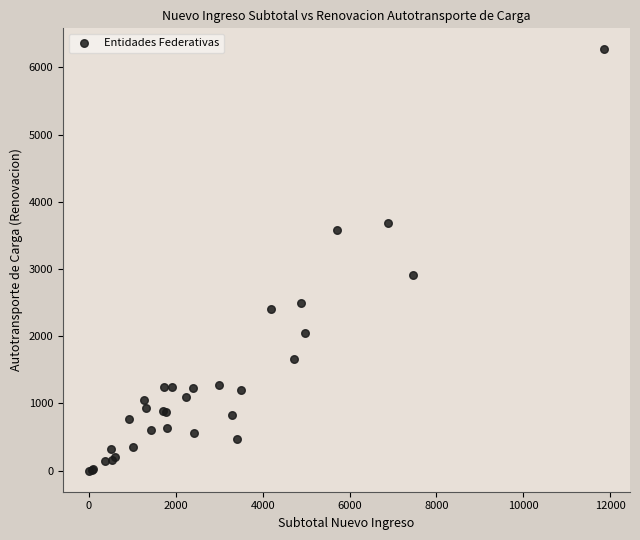

What Y value in the scatter plot is closest to 3134?

2905